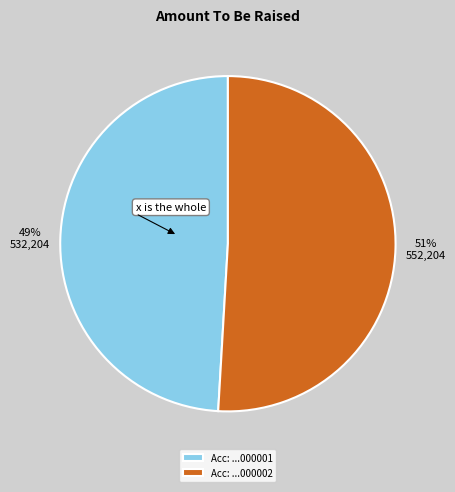

Which slice is the largest?

Acc: ...000002